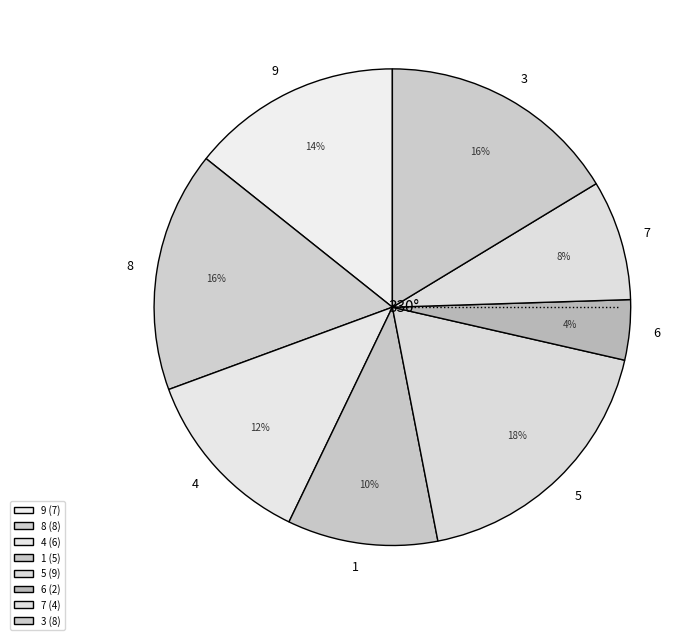

Is there a majority slice in this chart?

No